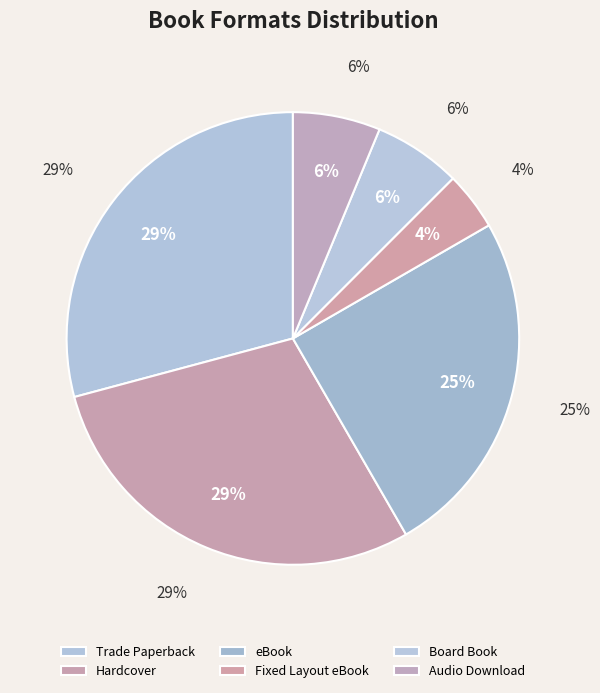

What percentage is the Trade Paperback slice, to the nearest percent?

29%